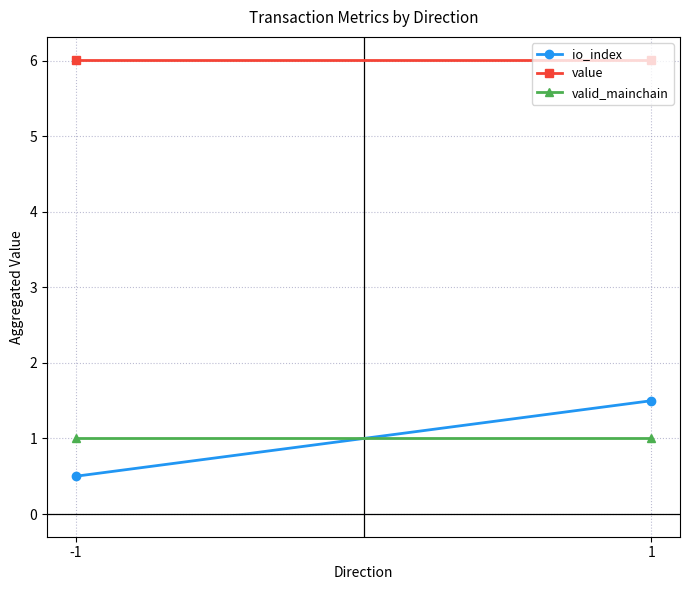

What is the spread (max minus min) of values at 1?

5.0